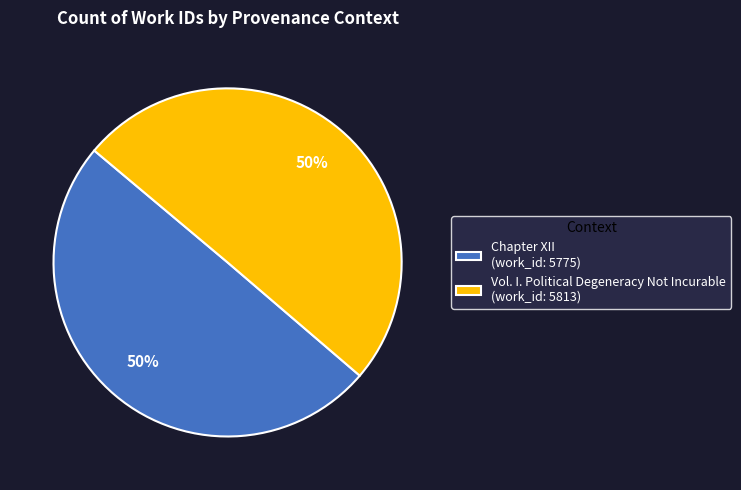

What percentage is the Chapter XII slice, to the nearest percent?

50%